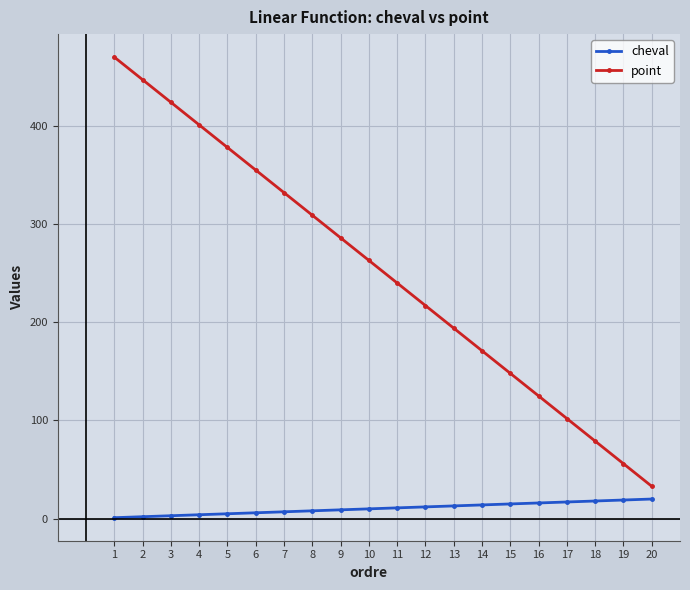

What are all the series names shown in the legend?

cheval, point